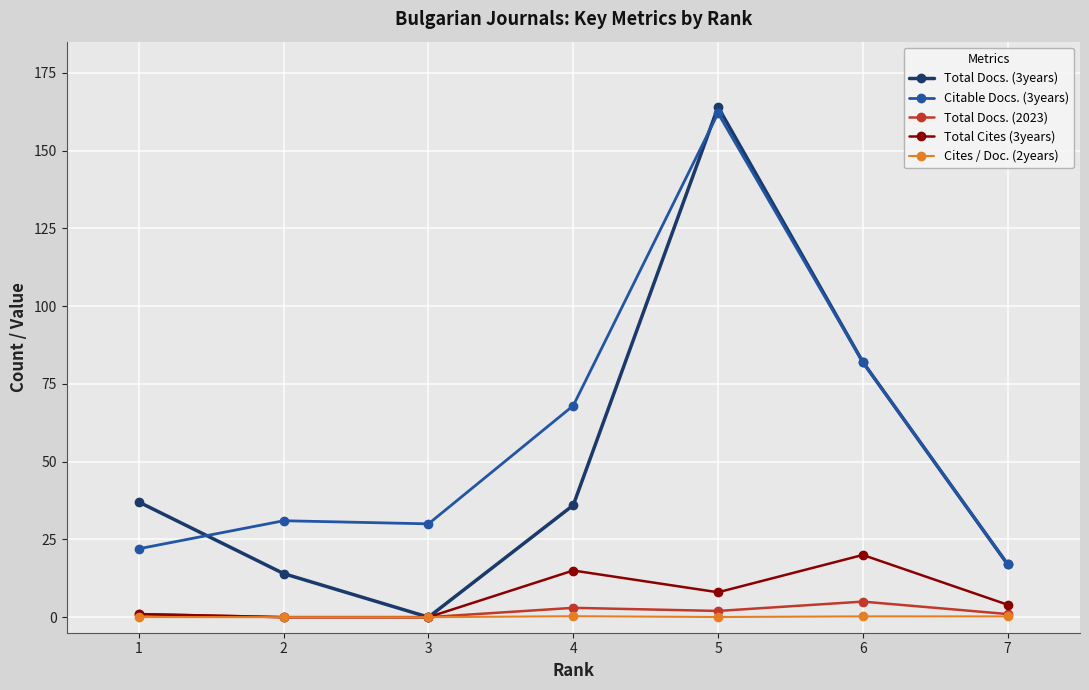

What is the greatest value displayed?

164.0